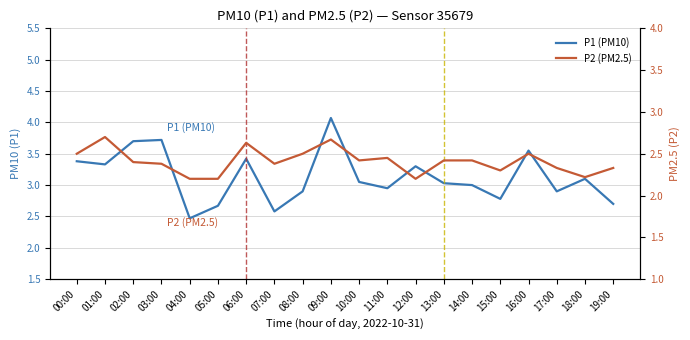

At which category does the chart reach its peak across all series?

09:00